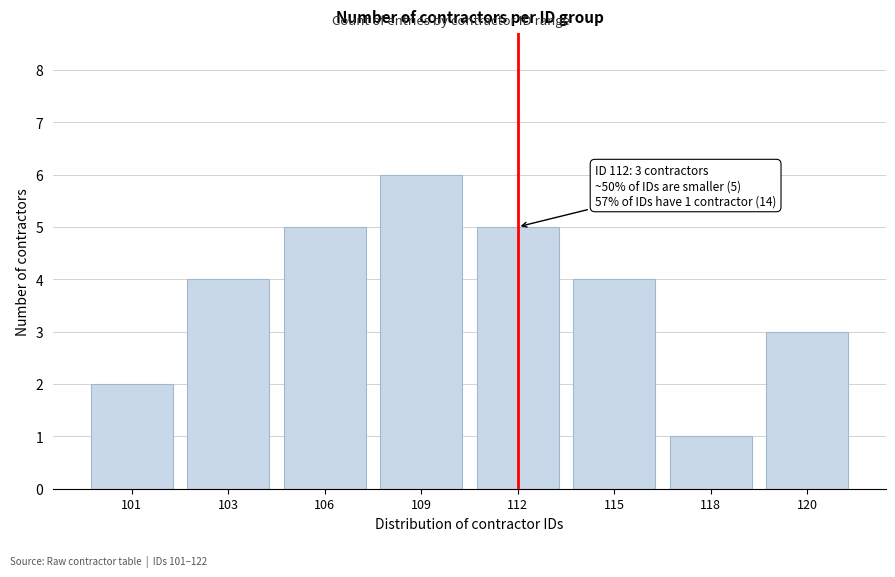

Reading left to right, what are all the values shown in this chart?

101=2	103=4	106=5	109=6	112=5	115=4	118=1	120=3